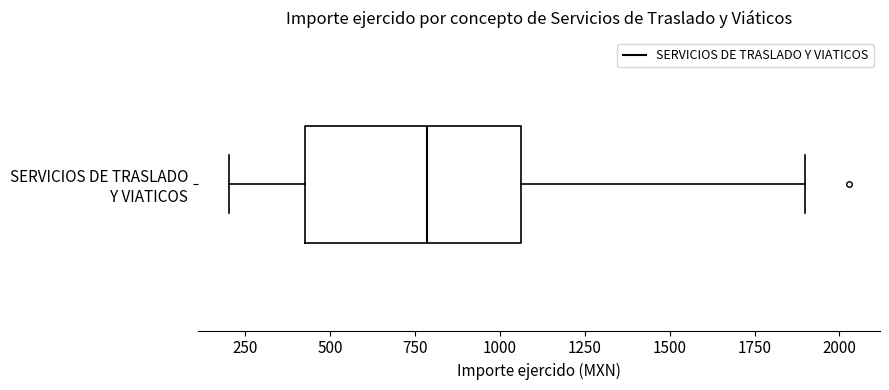

Where is the right edge of the box for SERVICIOS DE TRASLADO Y VIATICOS on the x-axis? The values are not printed on the chart, so give them approximately, as read against the axis.

1050